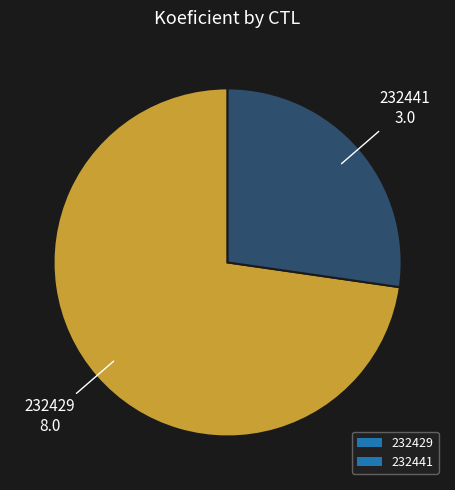

Which has a higher value, 232441 or 232429?

232429